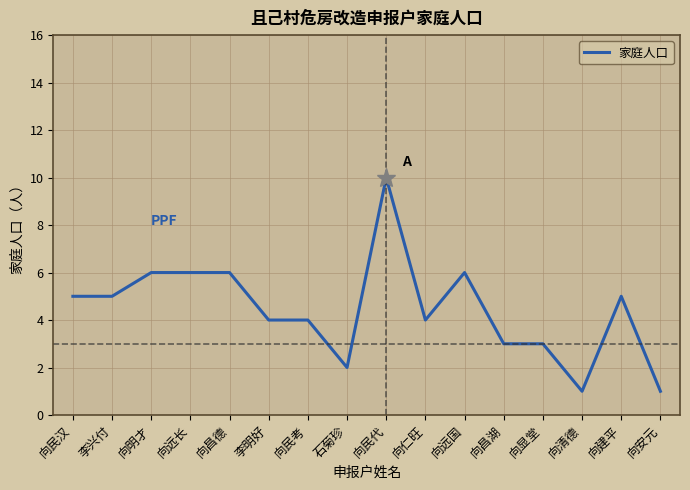

What position from the left is 向仁旺?

10